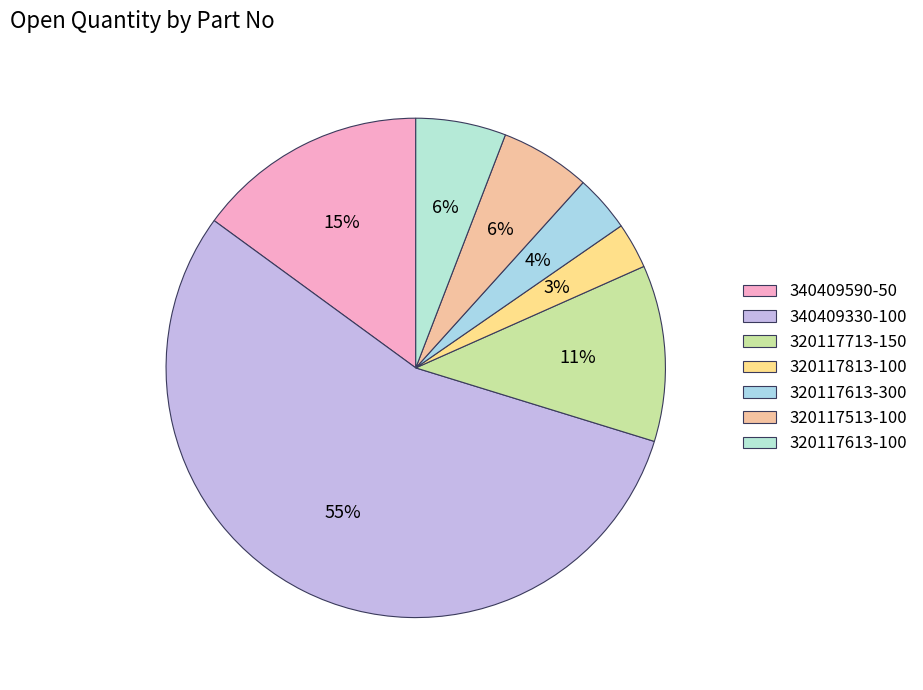

What is the change in value from 340409590-50 to 320117713-150?

-303